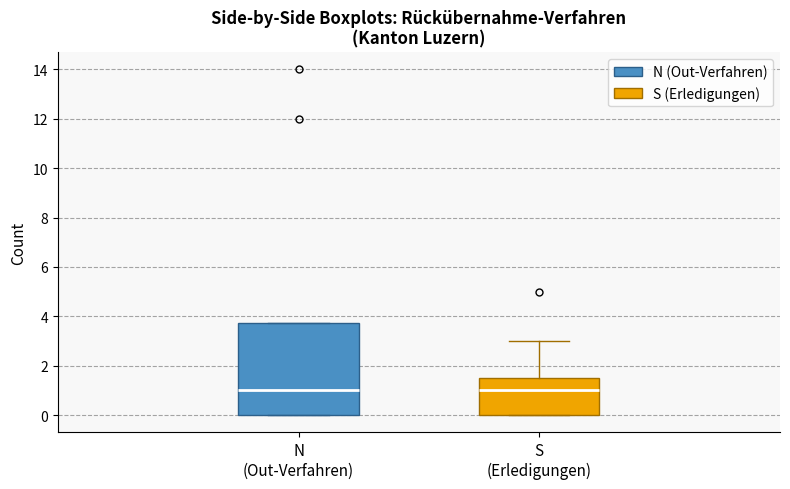

Which box is the tallest, from its lower edge to its upper edge?

N (Out-Verfahren)